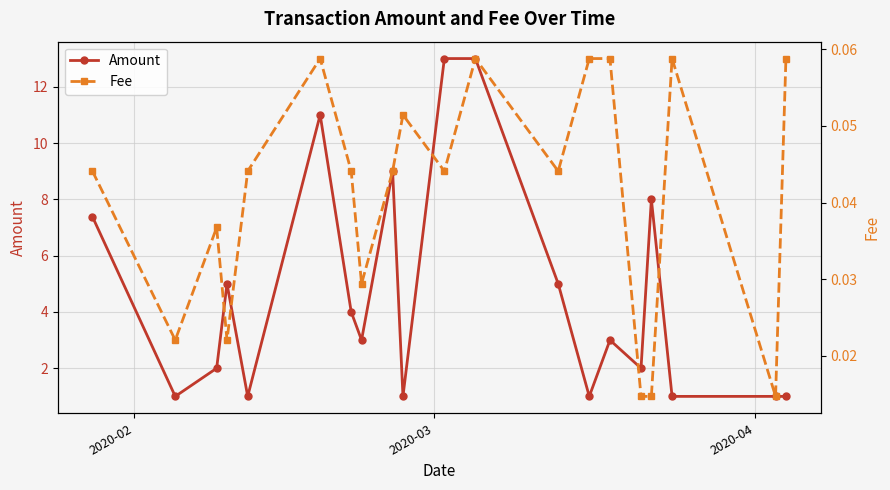

True or false: Fee and Amount intersect in this chart.

False